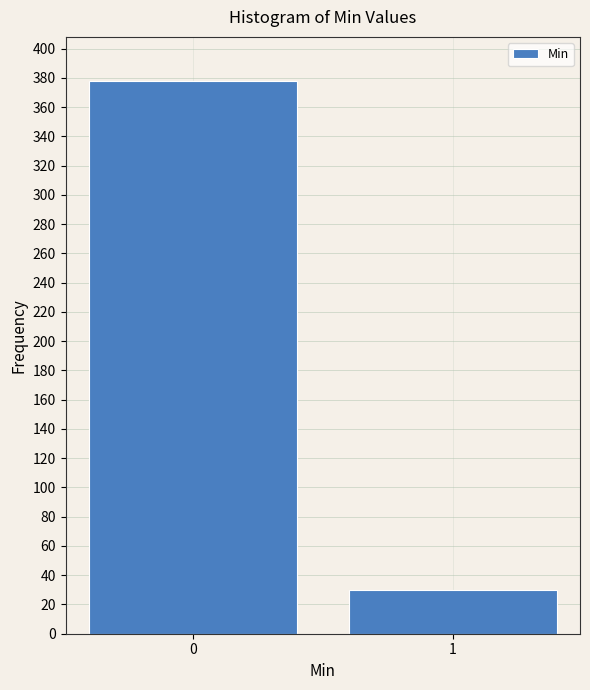

Reading left to right, list all the values displayed in this chart.

378	30